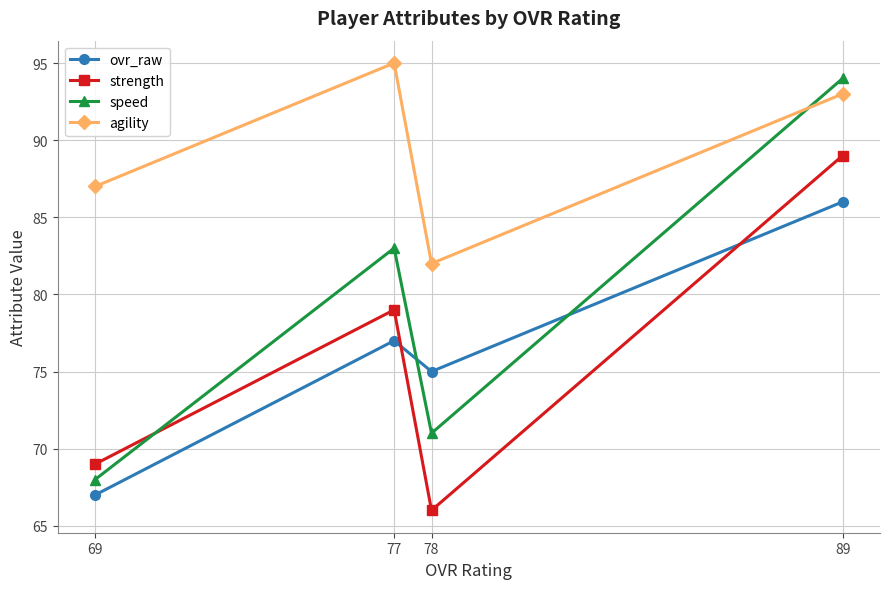

What are all the series names shown in the legend?

ovr_raw, strength, speed, agility